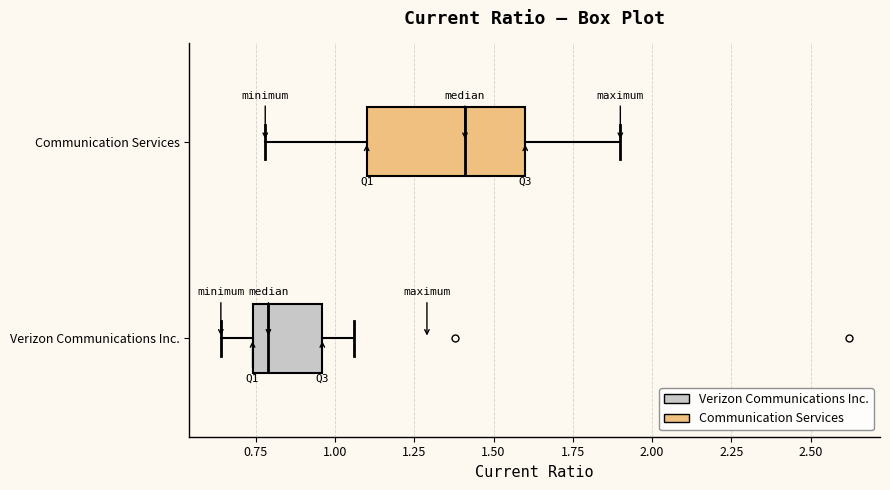

Reading bottom to top, read every box against the x-axis: the position of its median line, the range the box covers, and the ends of its whiskers. The values are not printed on the chart, so give them approximately, as read against the axis.

Verizon Communications Inc.: median 0.80, box 0.75 to 0.95, whiskers 0.65 to 1.05
Communication Services: median 1.40, box 1.10 to 1.60, whiskers 0.80 to 1.90